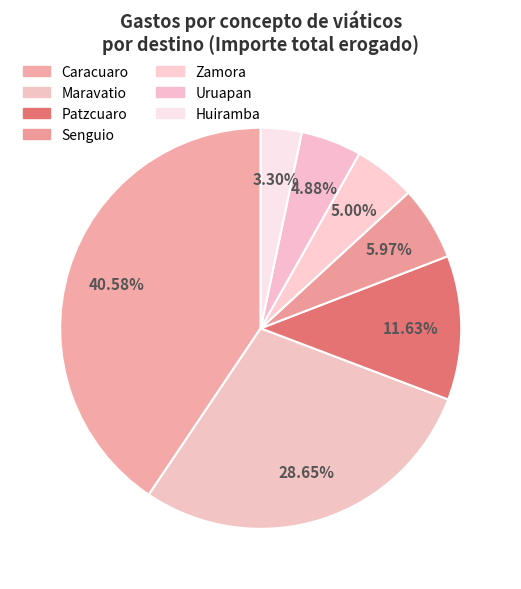

How many segments does this pie chart have?

7